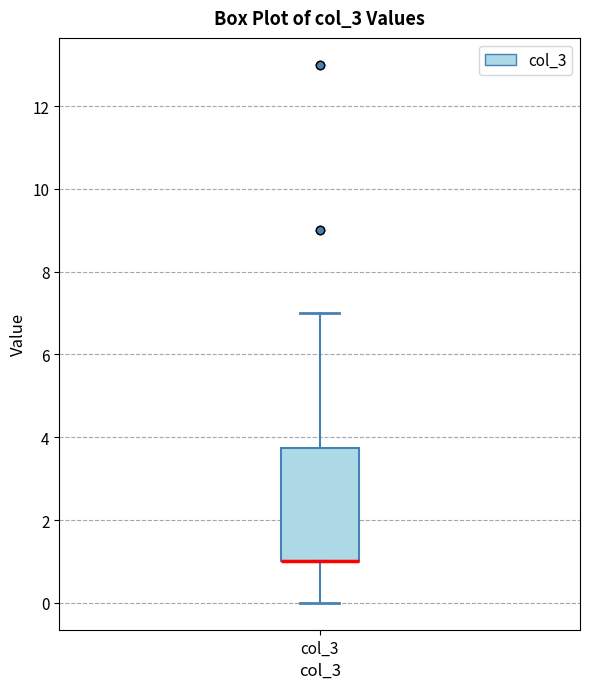

Transcribe this box plot: give where the median line is, the range the box spans, and where the two whiskers end, as read against the y-axis. The values are not printed on the chart, so give them approximately, as read against the axis.

median 1.0 (drawn on the box's lower edge), box 1.0 to 3.8, whiskers 0.0 to 7.0